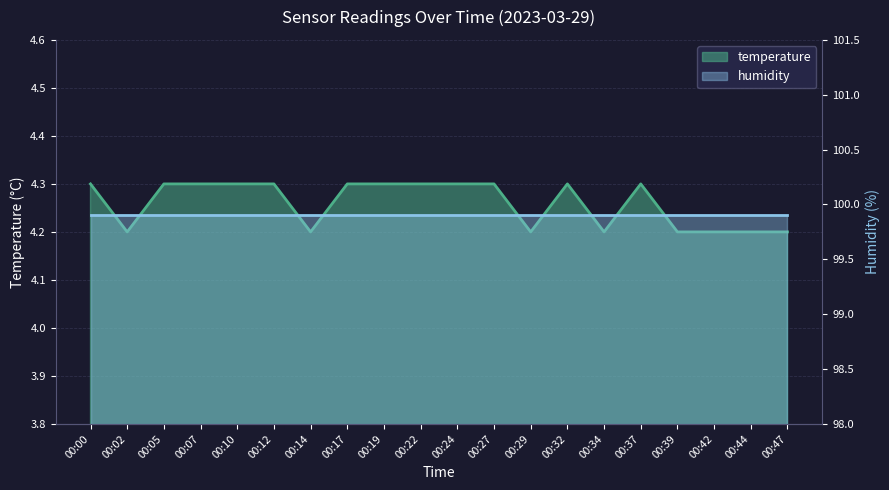

What is the sum of all values?

85.2